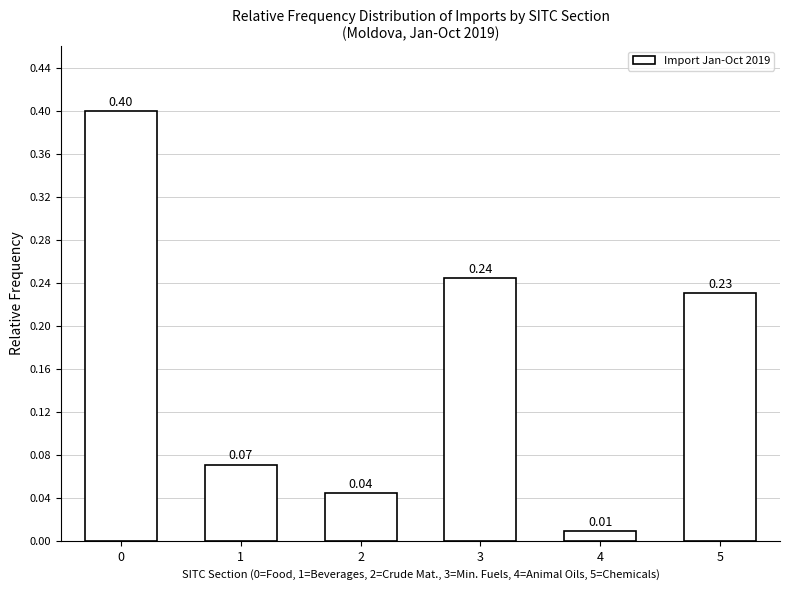

What is the difference between the maximum and minimum values?

0.4